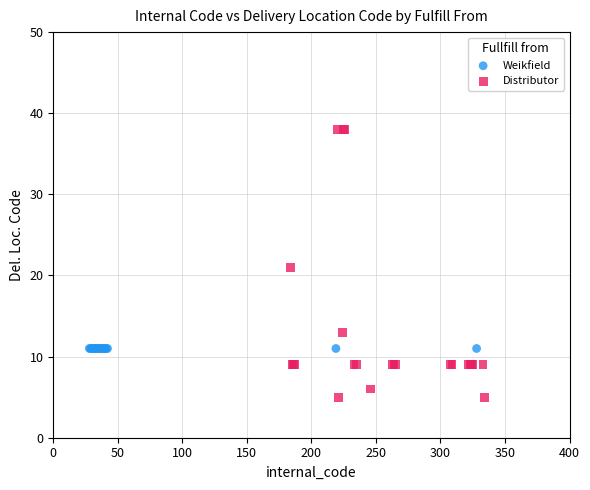

Which series contains the highest Y value?

Distributor